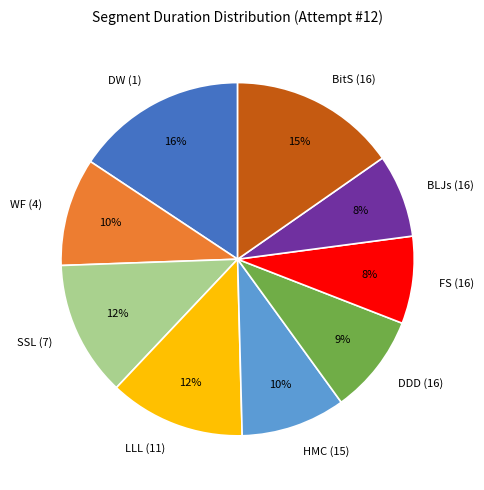

Approximately how many times larger is the value at DDD (16) compared to BitS (16)?

0.6